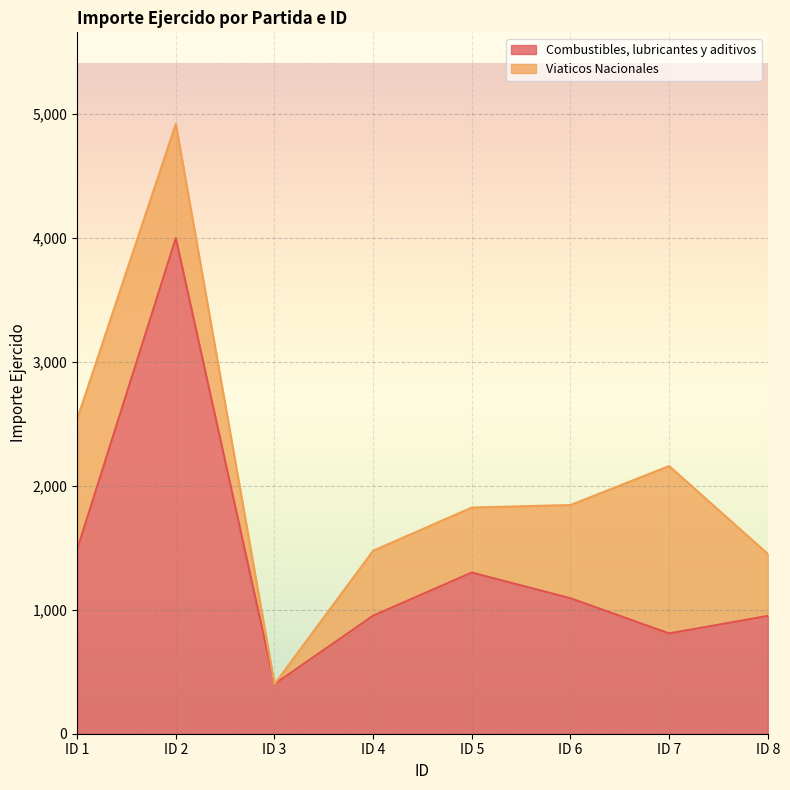

Reading right to left, list all the values displayed in this chart.

ID 8=950.2	ID 7=809.0	ID 6=1092.5	ID 5=1300.0	ID 4=952.1	ID 3=400.1	ID 2=3996.8	ID 1=1486.0